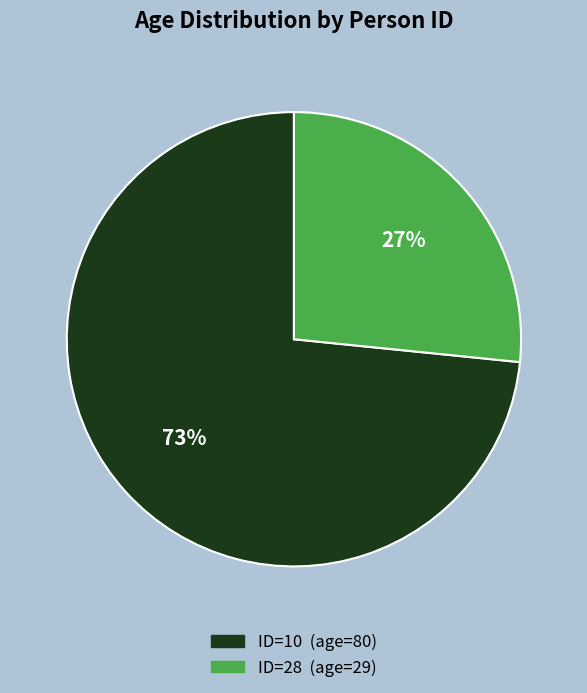

Is there any slice that represents more than half of the pie?

Yes